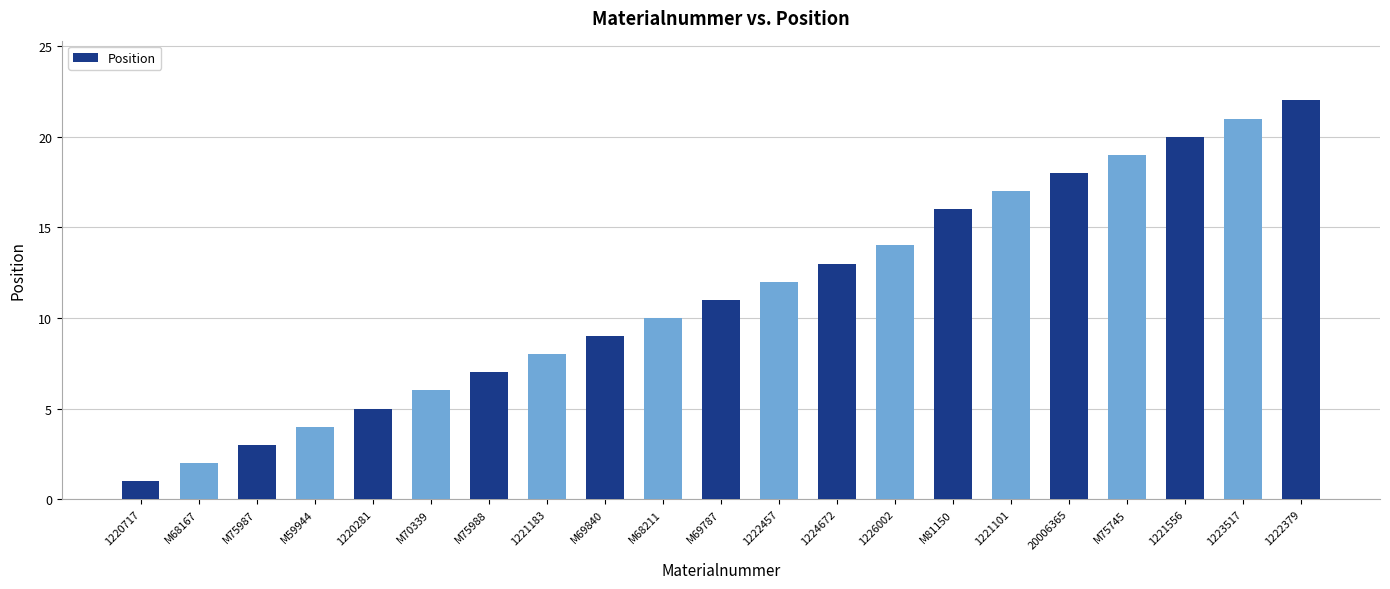

What is the sum of the values at 1221183 and 1220281?

13